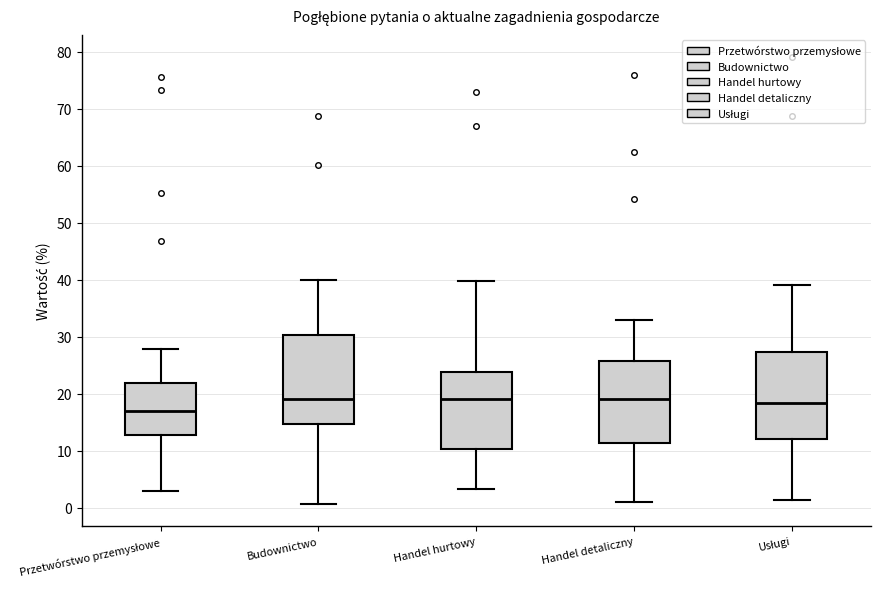

Which box's median line is the lowest?

Przetwórstwo przemysłowe